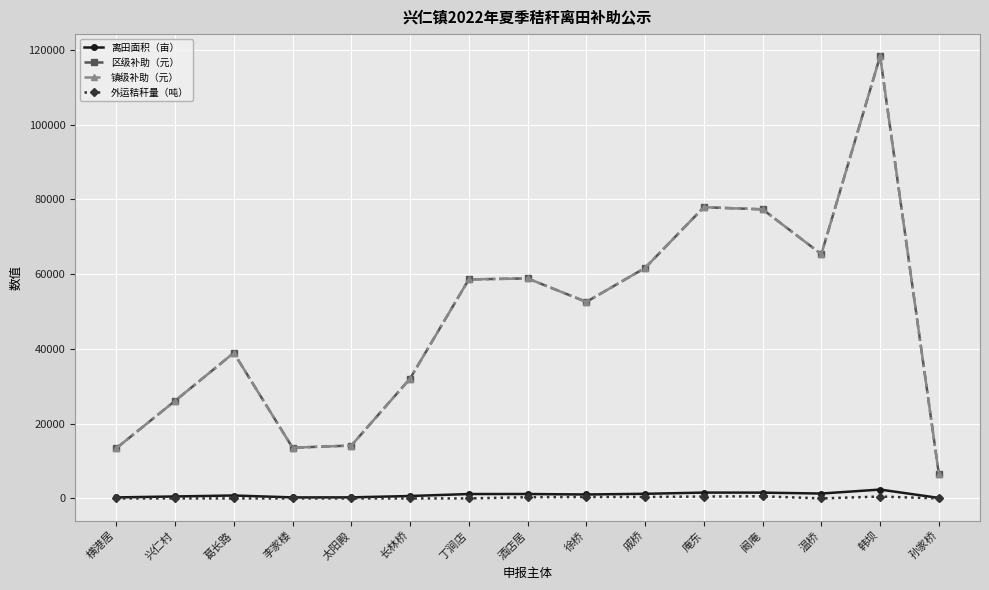

Is this an area chart (filled region under the line)?

No